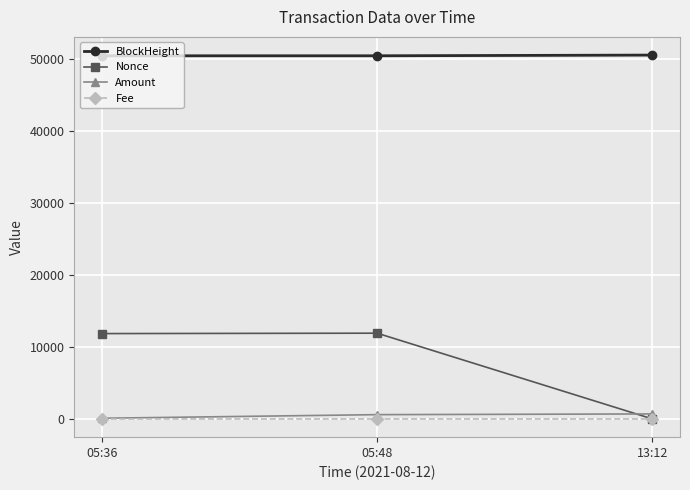

At how many categories does at least one series exceed 11559?

3